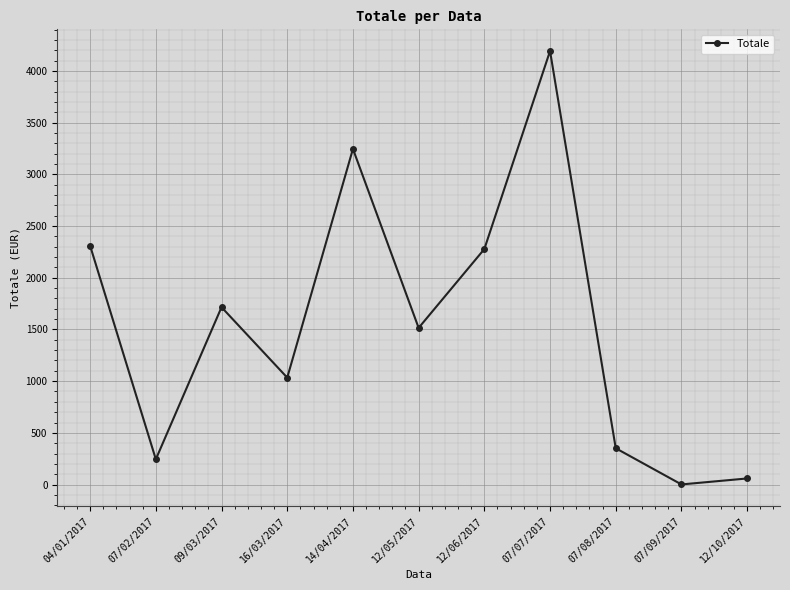

The chart shows a value of 1715.1 at 09/03/2017. True or false?

True